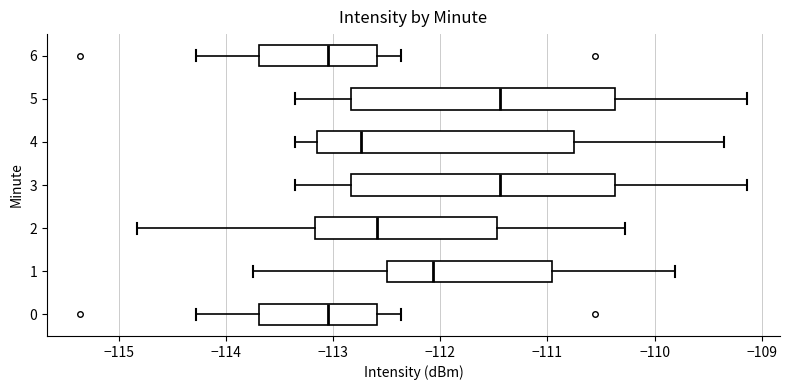

Reading bottom to top, read every box against the x-axis: the position of its median line, the range the box covers, and the ends of its whiskers. The values are not printed on the chart, so give them approximately, as read against the axis.

0: median -113.0, box -113.7 to -112.6, whiskers -114.3 to -112.4
1: median -112.1, box -112.5 to -111.0, whiskers -113.7 to -109.8
2: median -112.6, box -113.2 to -111.5, whiskers -114.8 to -110.3
3: median -111.4, box -112.8 to -110.4, whiskers -113.4 to -109.1
4: median -112.7, box -113.1 to -110.7, whiskers -113.4 to -109.3
5: median -111.4, box -112.8 to -110.4, whiskers -113.4 to -109.1
6: median -113.0, box -113.7 to -112.6, whiskers -114.3 to -112.4